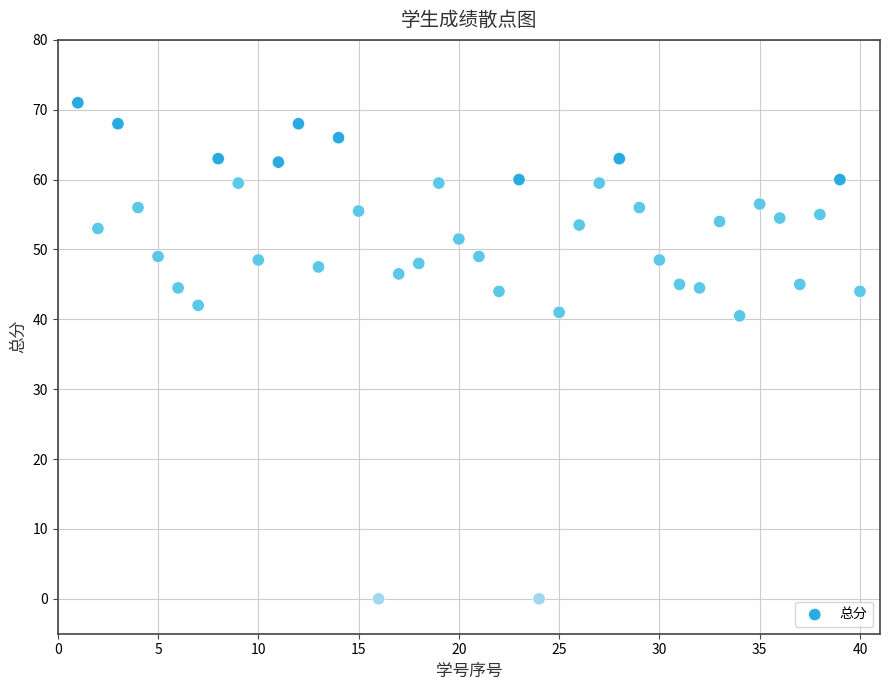

What is the range of Y values (max minus min)?

71.0